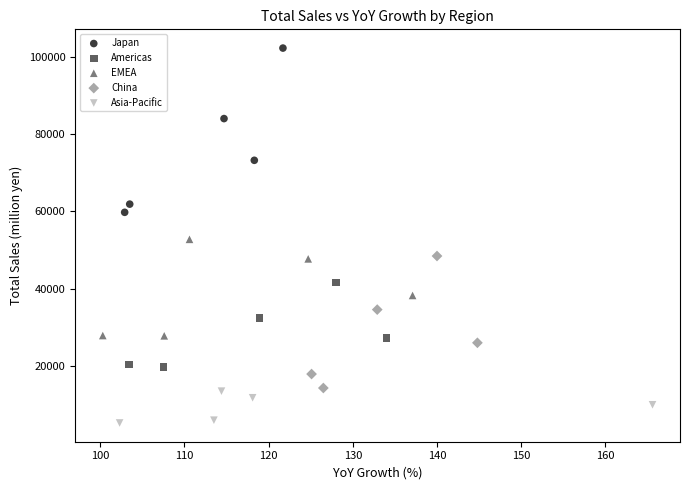

Which series contains the lowest Y value?

Asia-Pacific